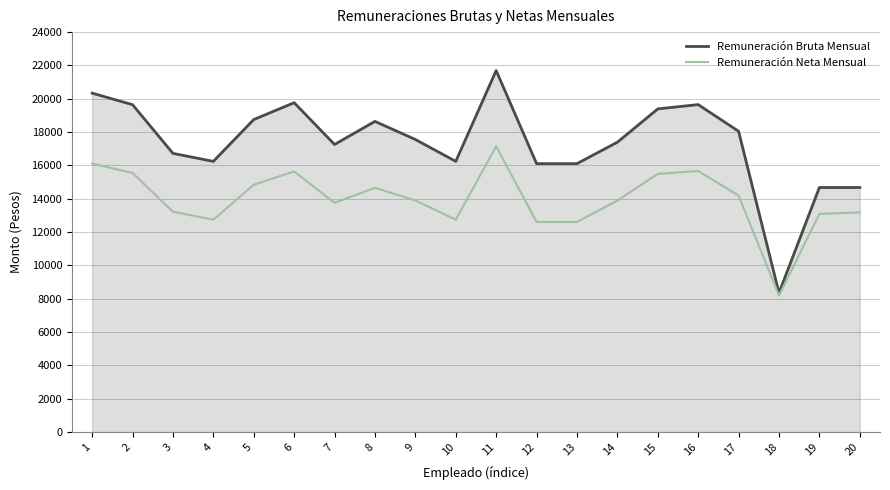

How many lines are shown in the chart?

2